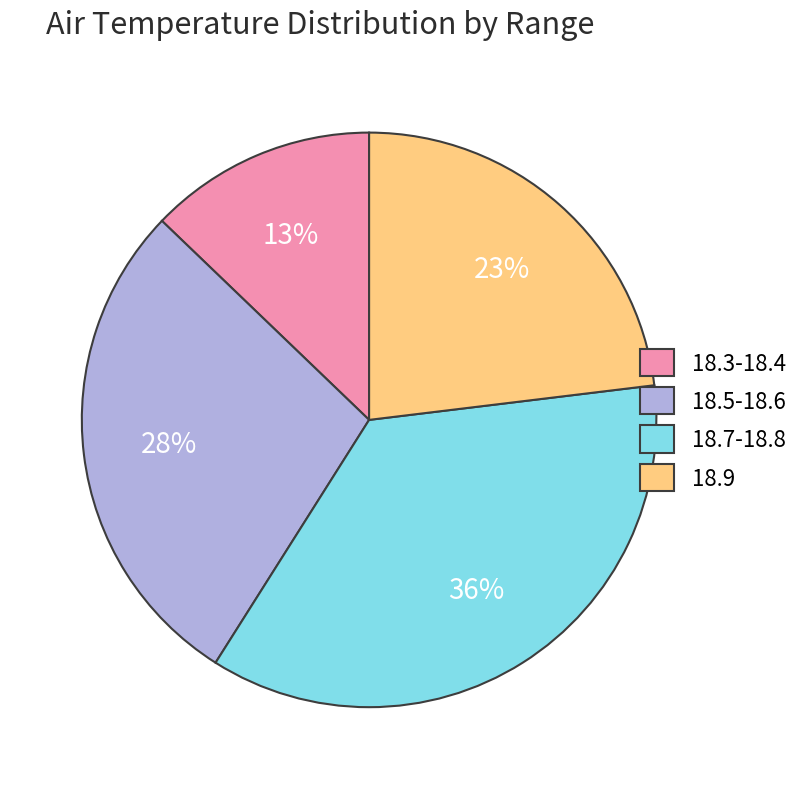

To the nearest percent, what portion does 18.3-18.4 represent?

13%